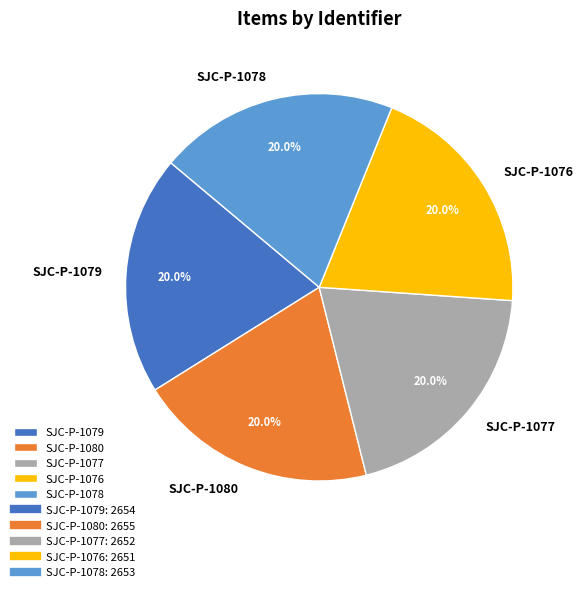

Is SJC-P-1076 the majority of the pie?

No